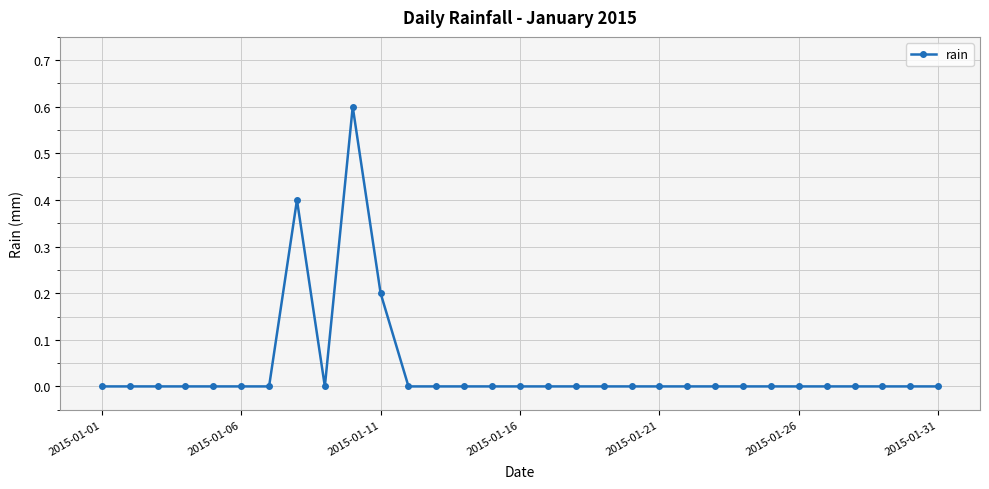

What is the greatest value displayed?

0.6